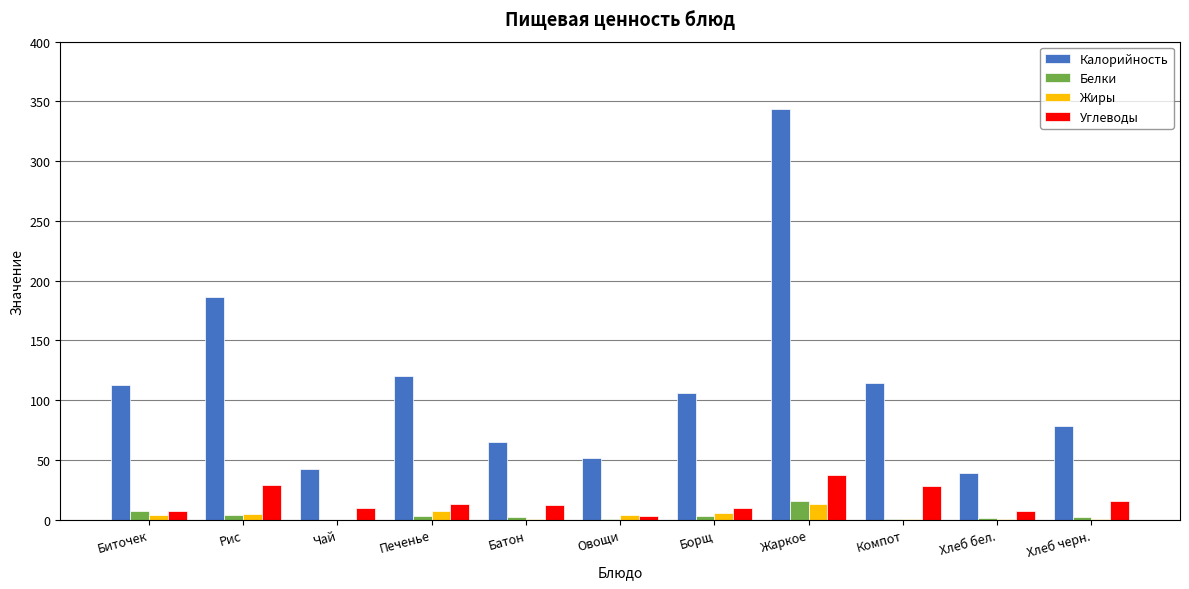

What is the maximum value for Калорийность?

344.0